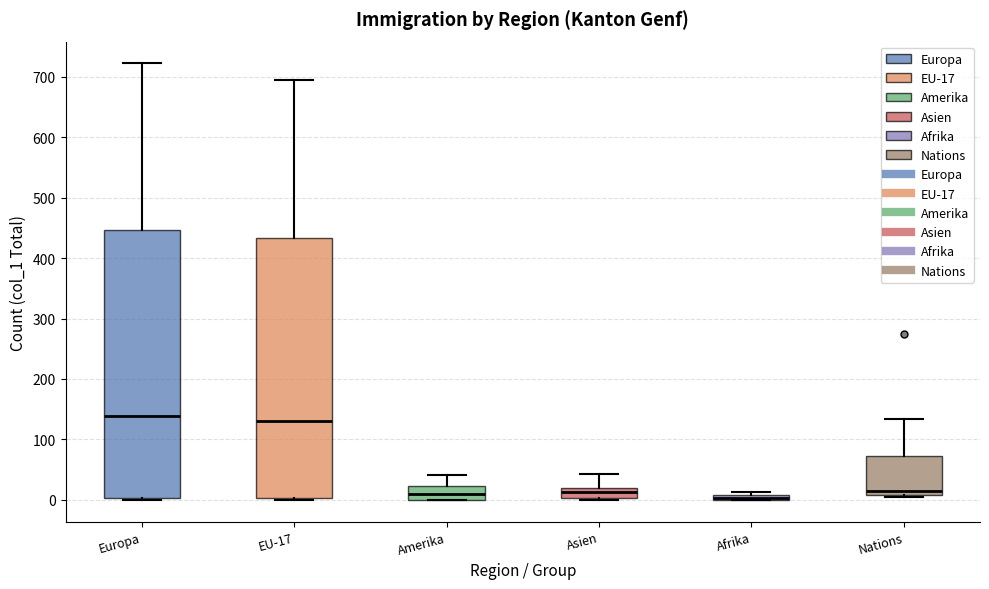

Where does the median line of the box for EU-17 sit on the y-axis? The values are not printed on the chart, so give them approximately, as read against the axis.

130